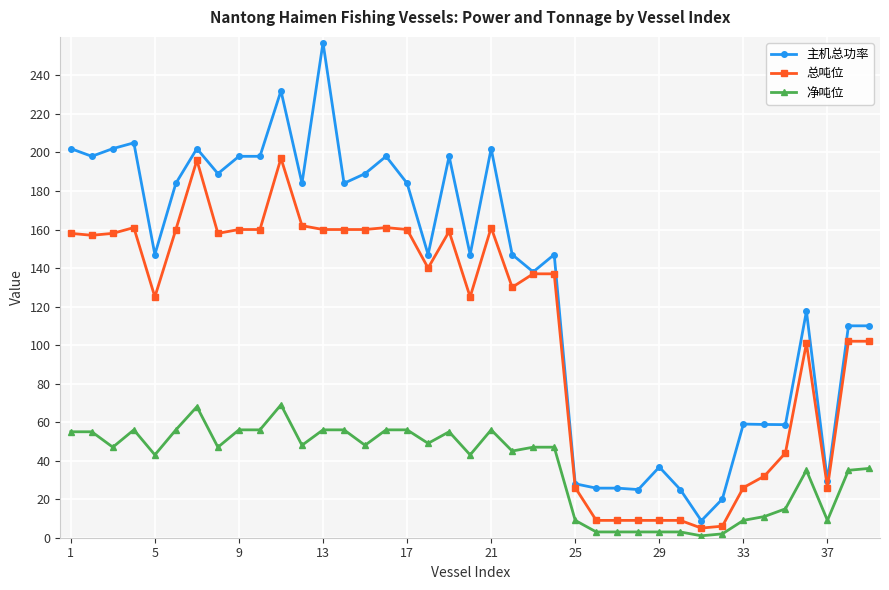

True or false: 净吨位 has more than 1 interior local peaks.

True